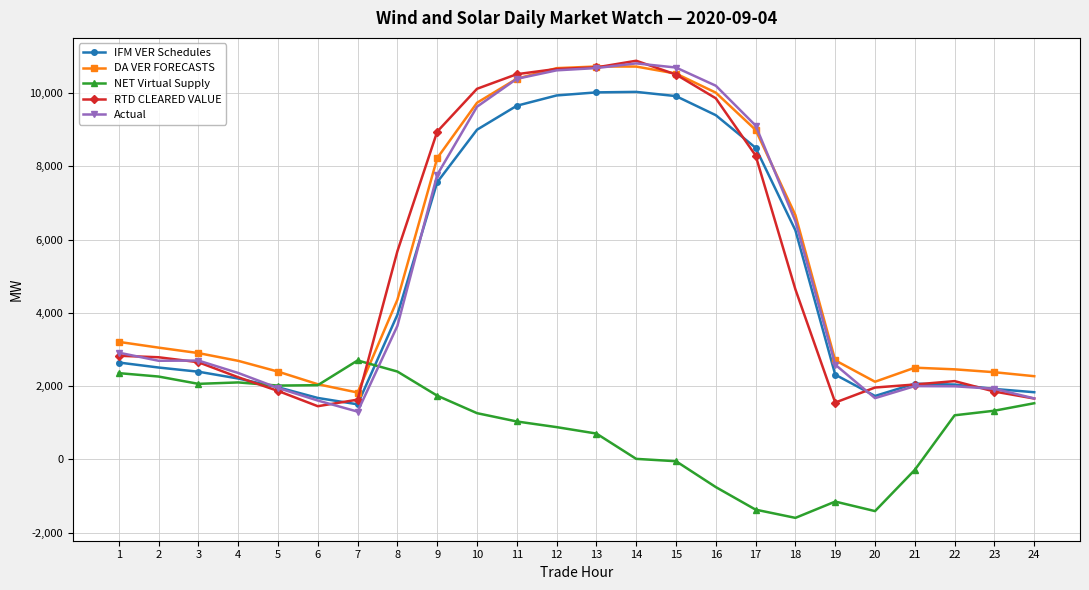

How many data points in DA VER FORECASTS are less than 3208?

12